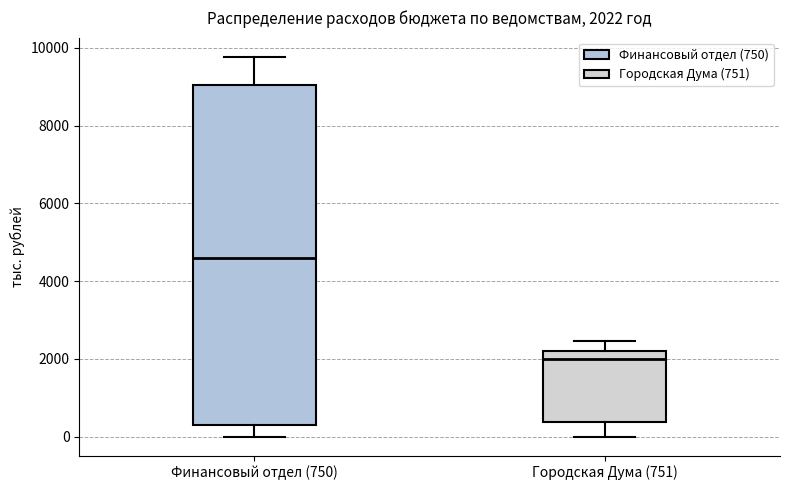

Comparing the boxes themselves (not the whiskers), which one is the tallest?

Финансовый отдел (750)